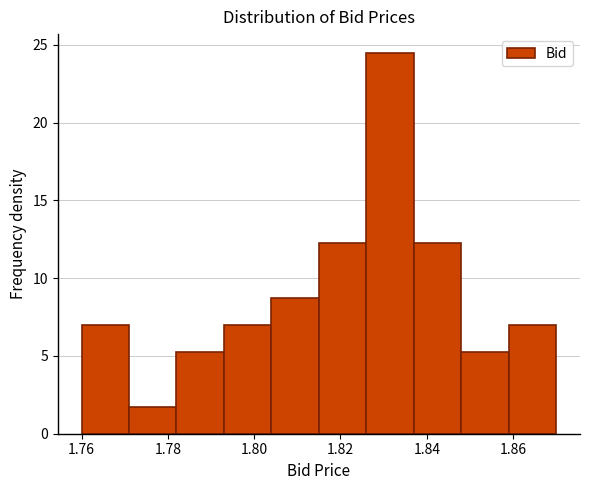

Which range on the x-axis has the tallest bar?

1.826 to 1.837